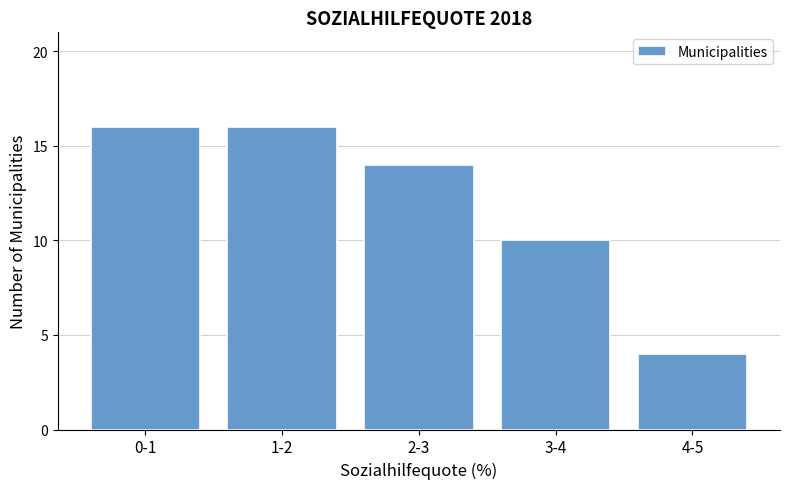

Reading left to right, transcribe all the data shown in this chart.

0-1=16	1-2=16	2-3=14	3-4=10	4-5=4